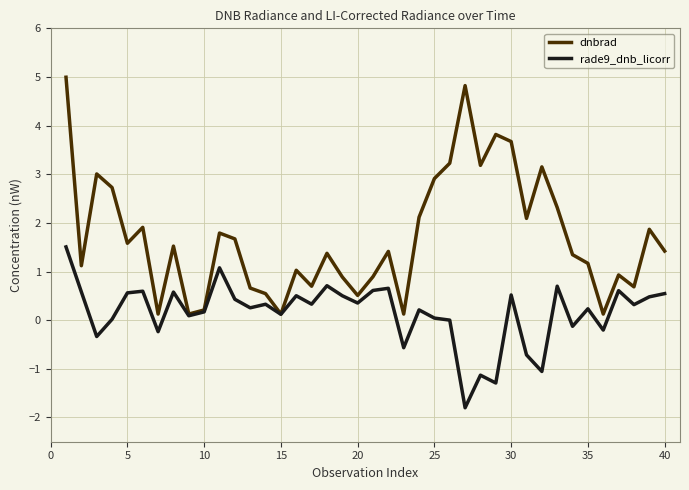

Which series has the largest total across all categories?

dnbrad